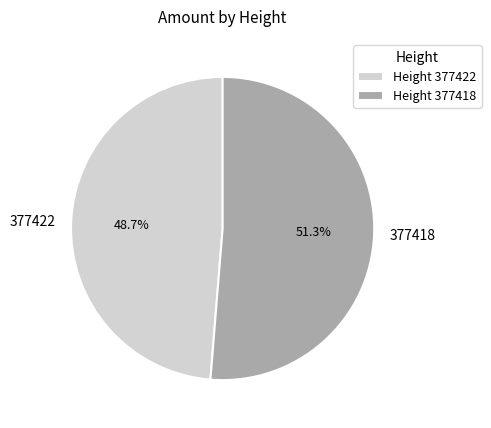

Is there a majority slice in this chart?

Yes